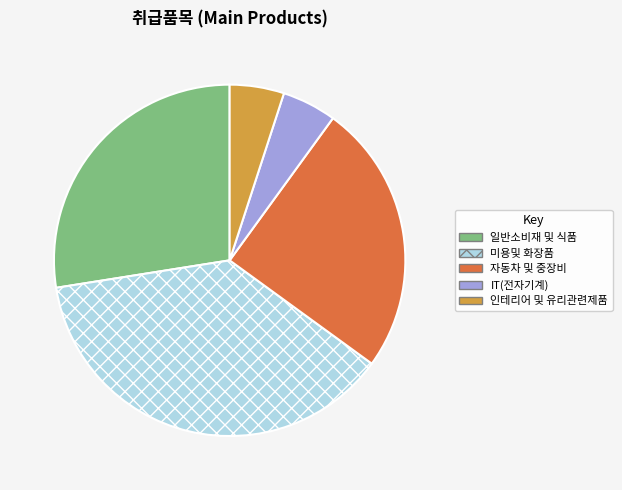

Does any single category account for the majority?

No